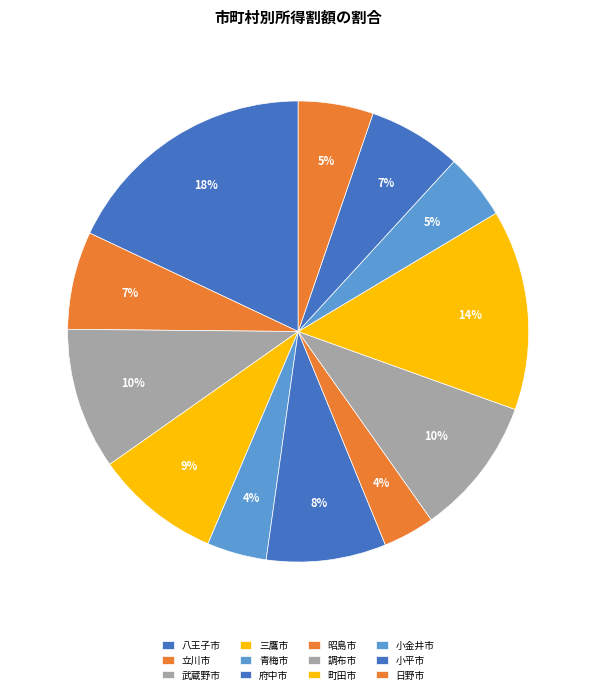

How many slices are in this pie chart?

12